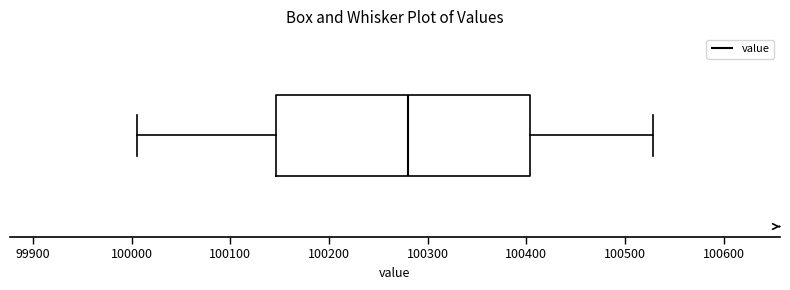

Transcribe this box plot: give where the median line is, the range the box spans, and where the two whiskers end, as read against the x-axis. The values are not printed on the chart, so give them approximately, as read against the axis.

median 100280, box 100150 to 100400, whiskers 100010 to 100530